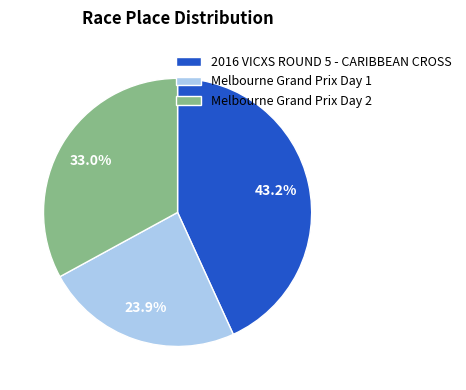

To the nearest percent, what percentage of the pie is Melbourne Grand Prix Day 1?

24%